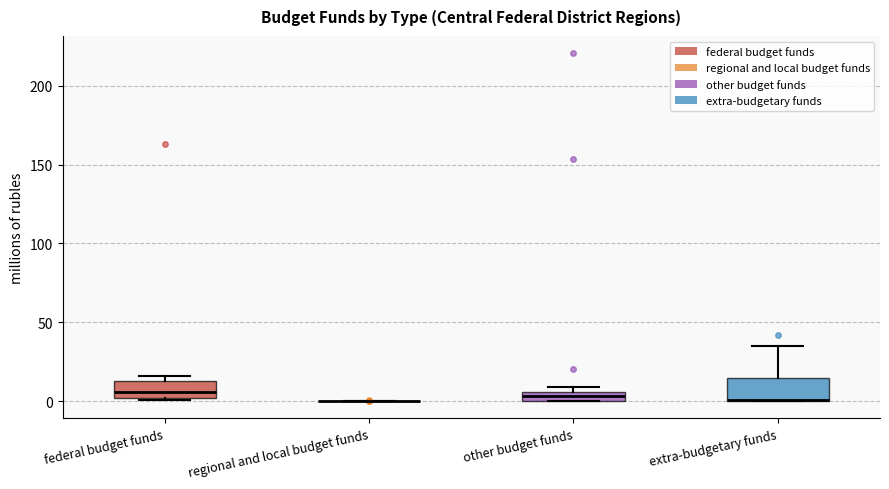

Where is the lower edge of the box for extra-budgetary funds on the y-axis? The values are not printed on the chart, so give them approximately, as read against the axis.

0